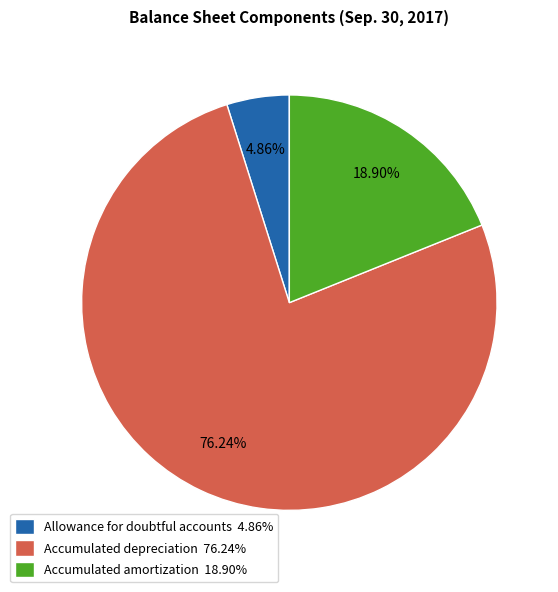

To the nearest percent, what is the difference between the Accumulated amortization and Accumulated depreciation slice percentages?

57%